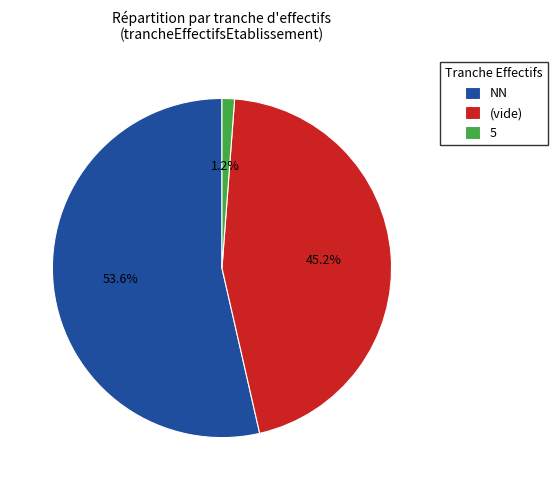

What is the ratio of the value at NN to the value at (vide)?

1.2